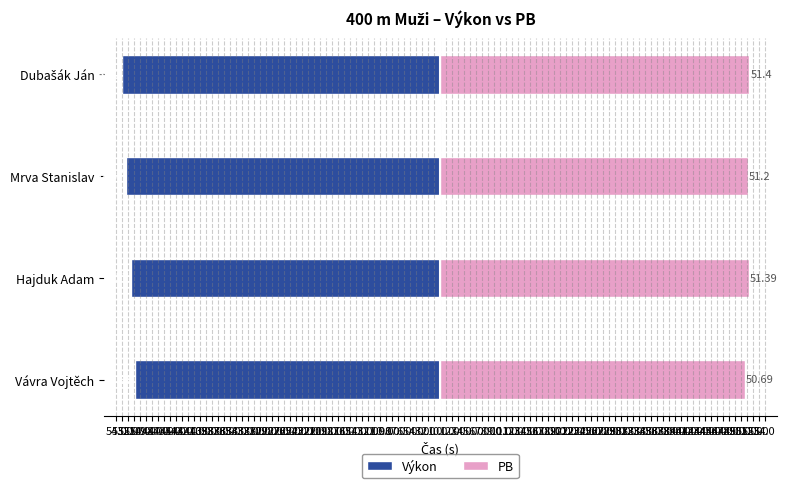

Count the PB values in the range 51 to 52.

3